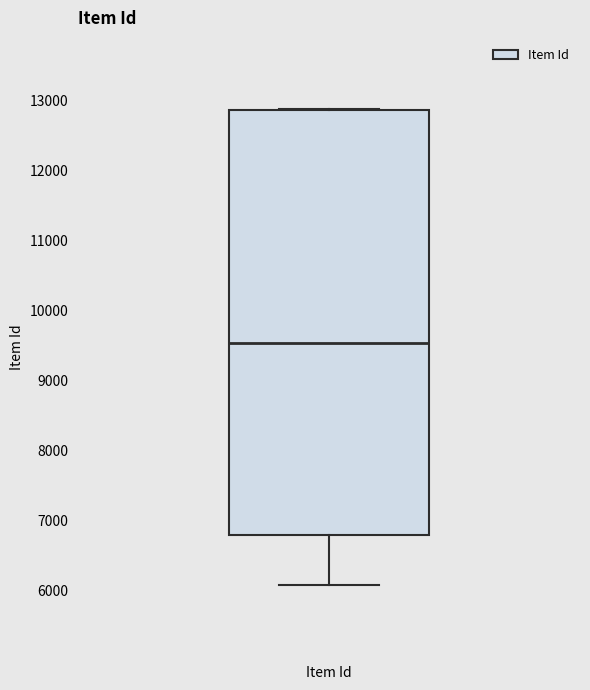

Read this box plot against the y-axis: the position of the median line, the range covered by the box, and the ends of both whiskers. The values are not printed on the chart, so give them approximately, as read against the axis.

median 9500, box 6800 to 12900, whiskers 6100 to 12900